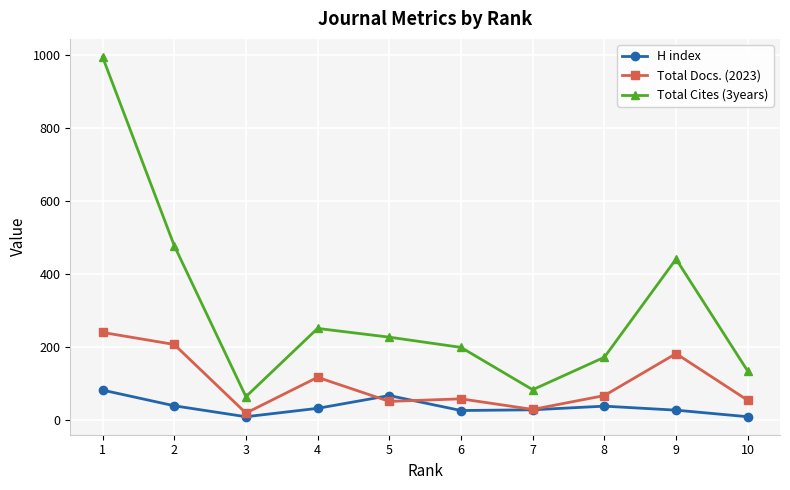

The value of H index at 1 is 126. True or false?

False